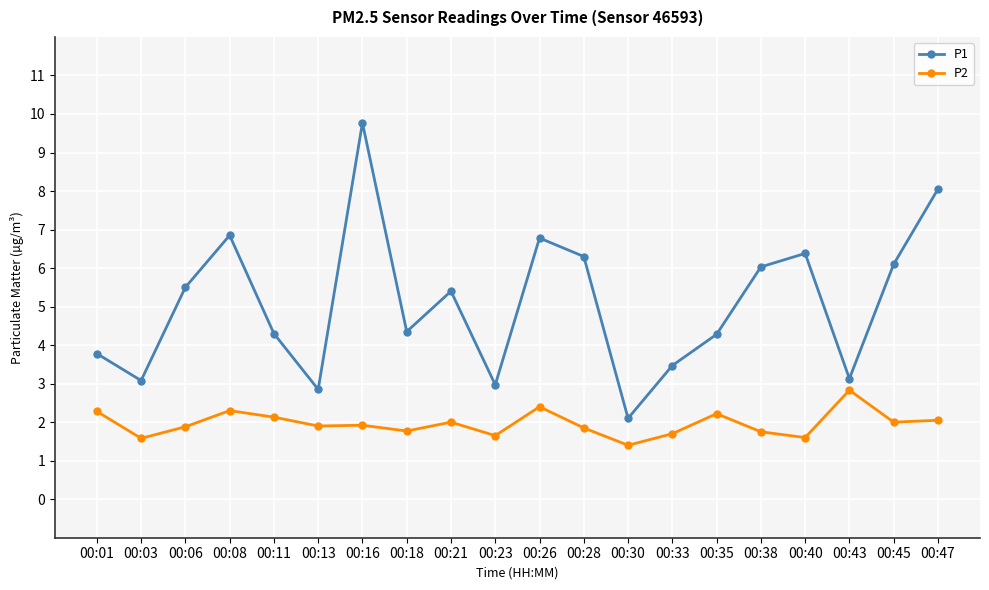

Rank the series at 00:16 from highest to lowest value.

P1, P2